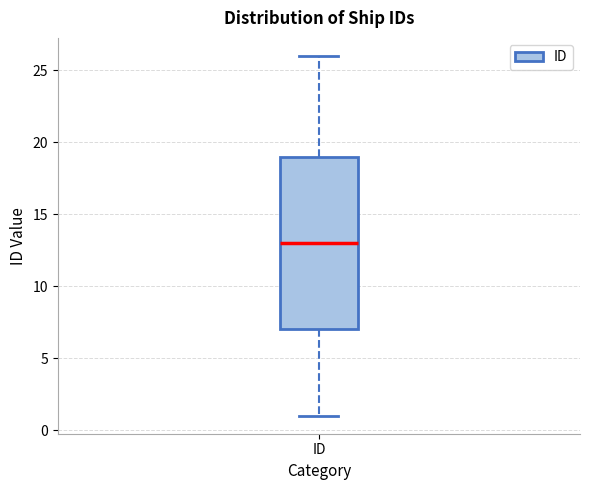

Where does the median line of the box for ID sit on the y-axis? The values are not printed on the chart, so give them approximately, as read against the axis.

13